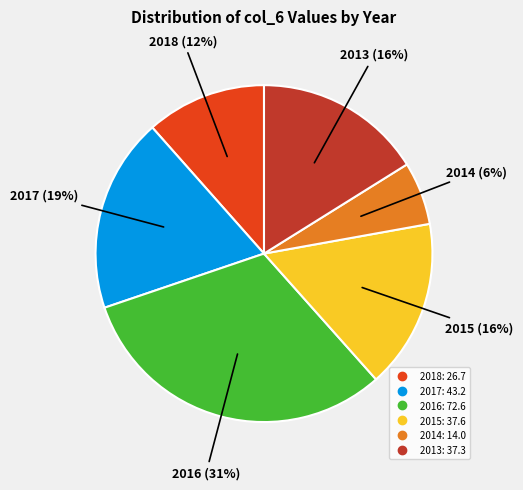

To the nearest percent, what is the difference between the largest and smallest slice percentages?

25%